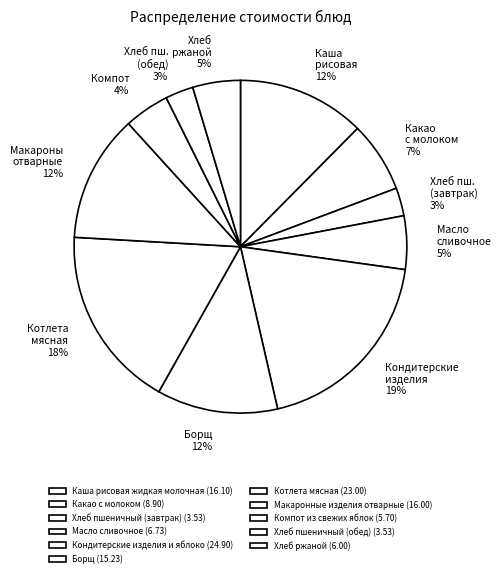

Which category has the biggest portion of the pie?

Кондитерские изделия и яблоко